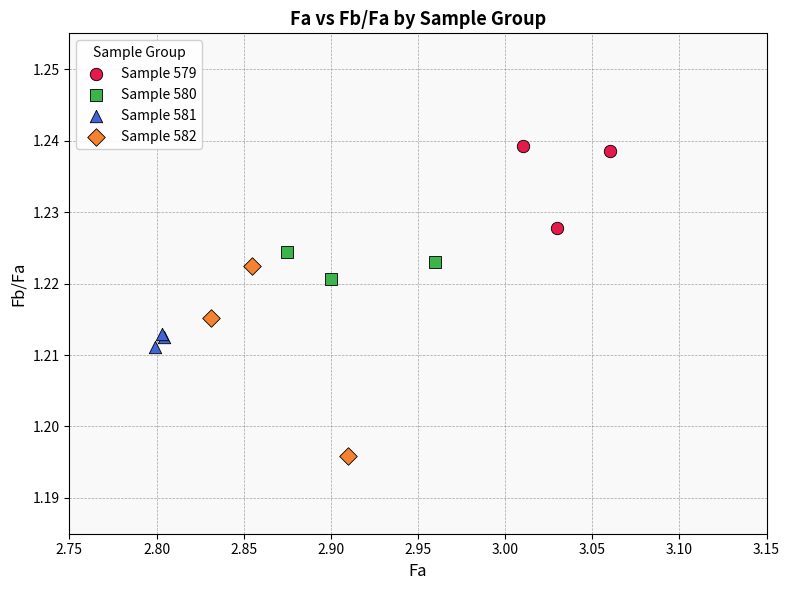

Which series contains the highest Y value?

Sample 579